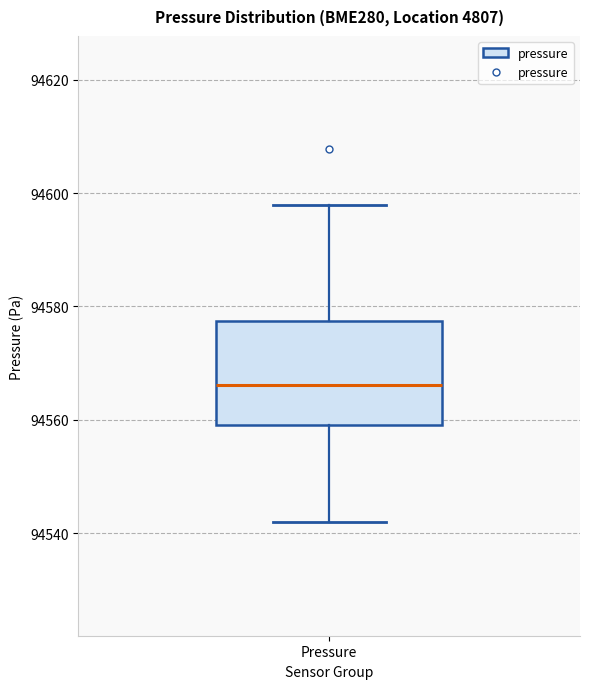

Where does the upper whisker of the box for Pressure end on the y-axis? The values are not printed on the chart, so give them approximately, as read against the axis.

94598